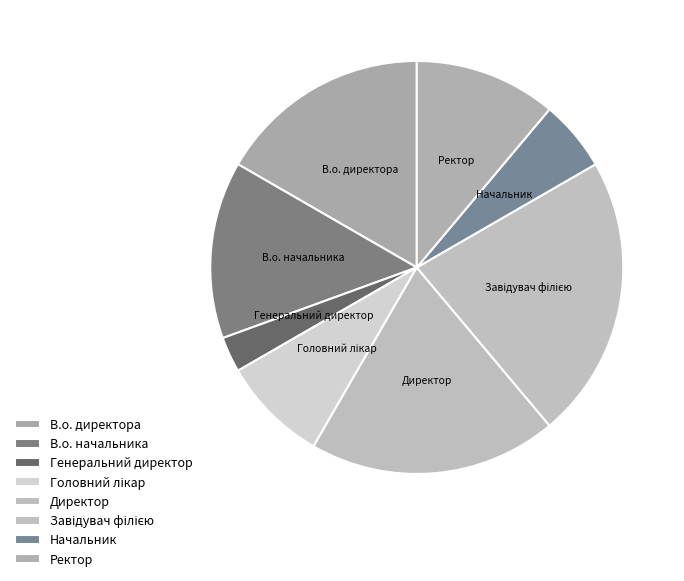

Is there any slice that represents more than half of the pie?

No